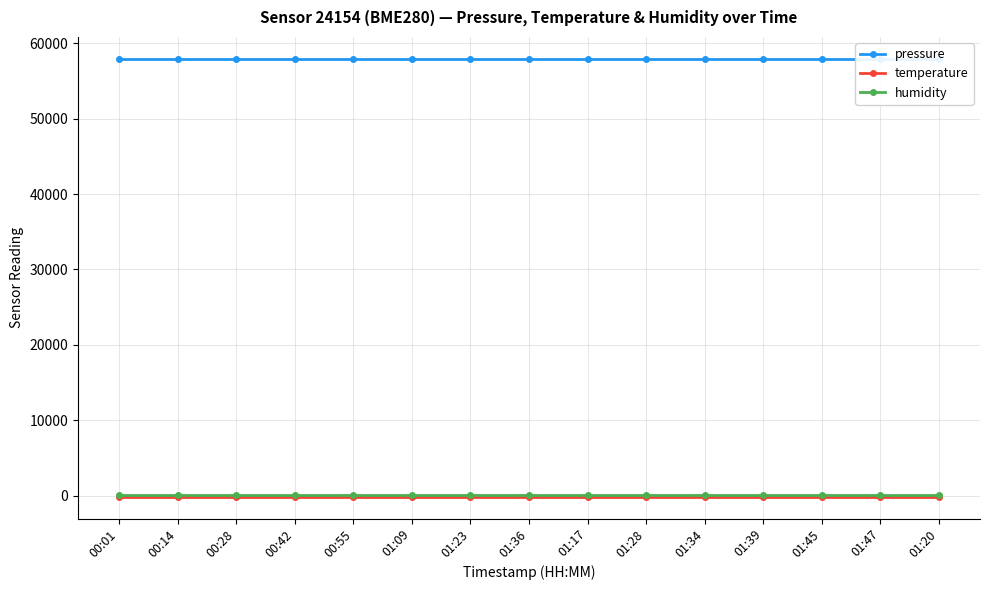

What position from the right is 00:28?

13